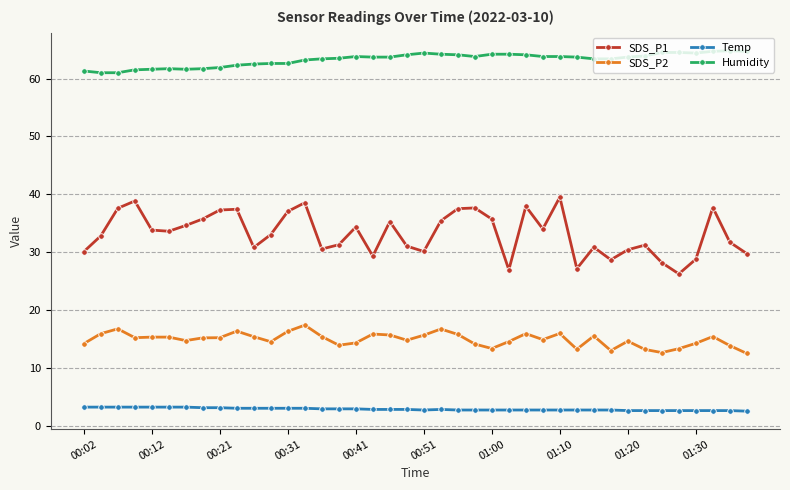

True or false: SDS_P1 has more than 0 interior local peaks.

True